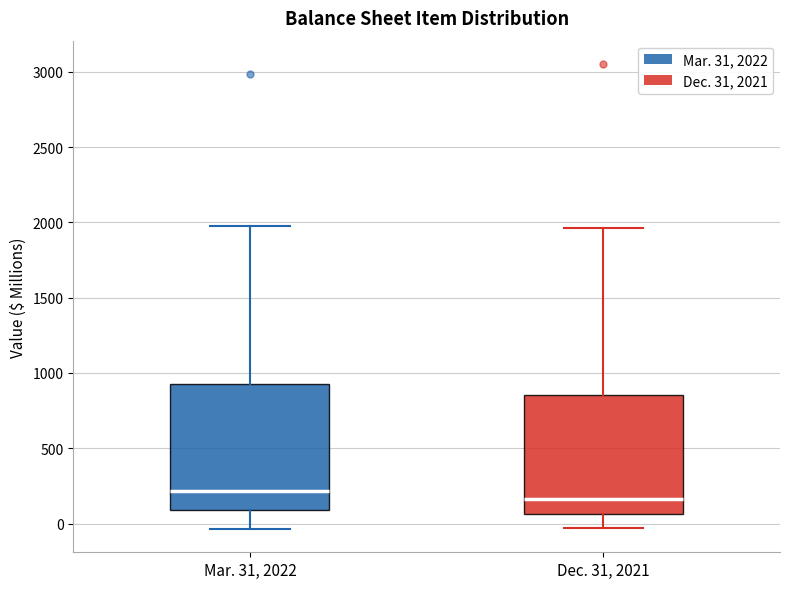

Where does the upper whisker of the box for Dec. 31, 2021 end on the y-axis? The values are not printed on the chart, so give them approximately, as read against the axis.

1950